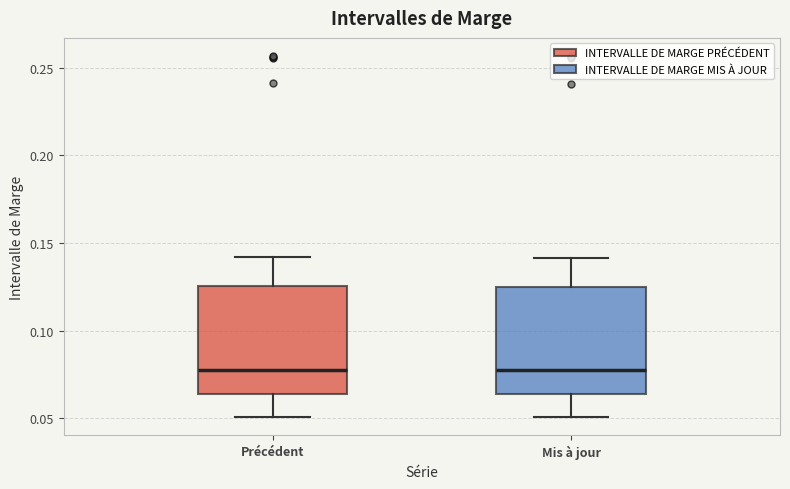

Reading left to right, transcribe this box plot: for each box, give where its median line is, the range the box spans, and where its two whiskers end, as read against the y-axis. The values are not printed on the chart, so give them approximately, as read against the axis.

Précédent: median 0.080, box 0.065 to 0.125, whiskers 0.050 to 0.140
Mis à jour: median 0.075, box 0.065 to 0.125, whiskers 0.050 to 0.140